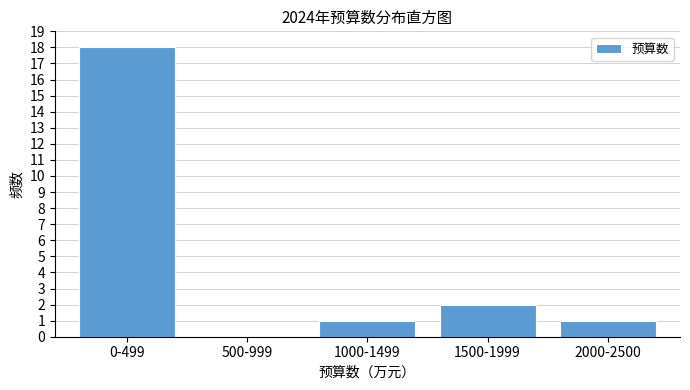

Reading left to right, what are all the values shown in this chart?

0-499=18	500-999=0	1000-1499=1	1500-1999=2	2000-2500=1